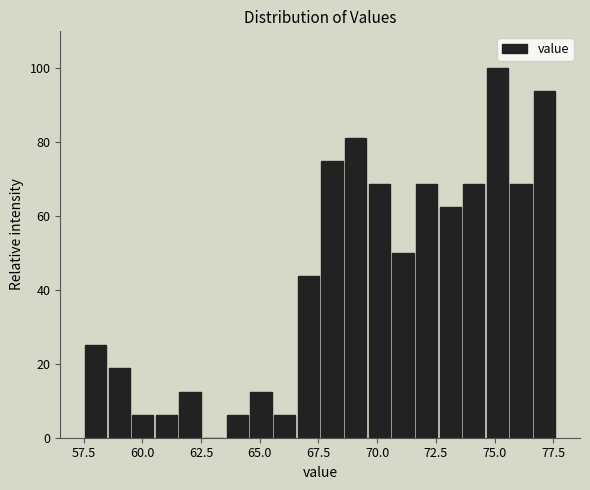

Read against the x-axis, roughly where is the centre of the tallest bar?

75.0